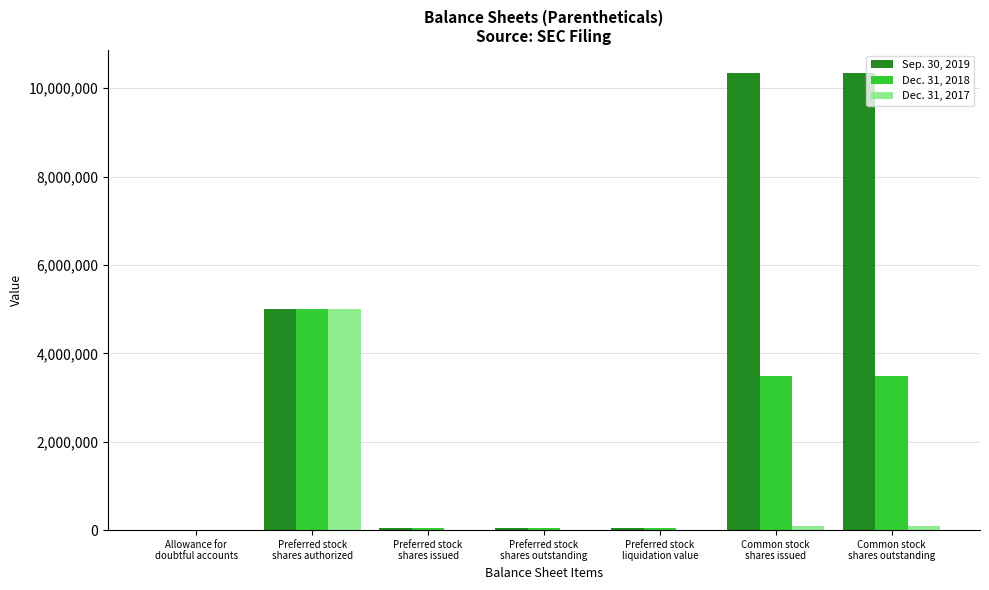

Which series has the largest total across all categories?

Sep. 30, 2019